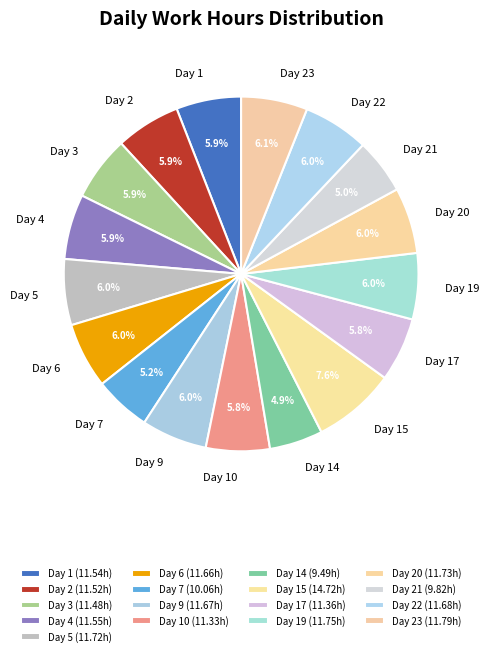

Between Day 7 and Day 2, which is larger?

Day 2